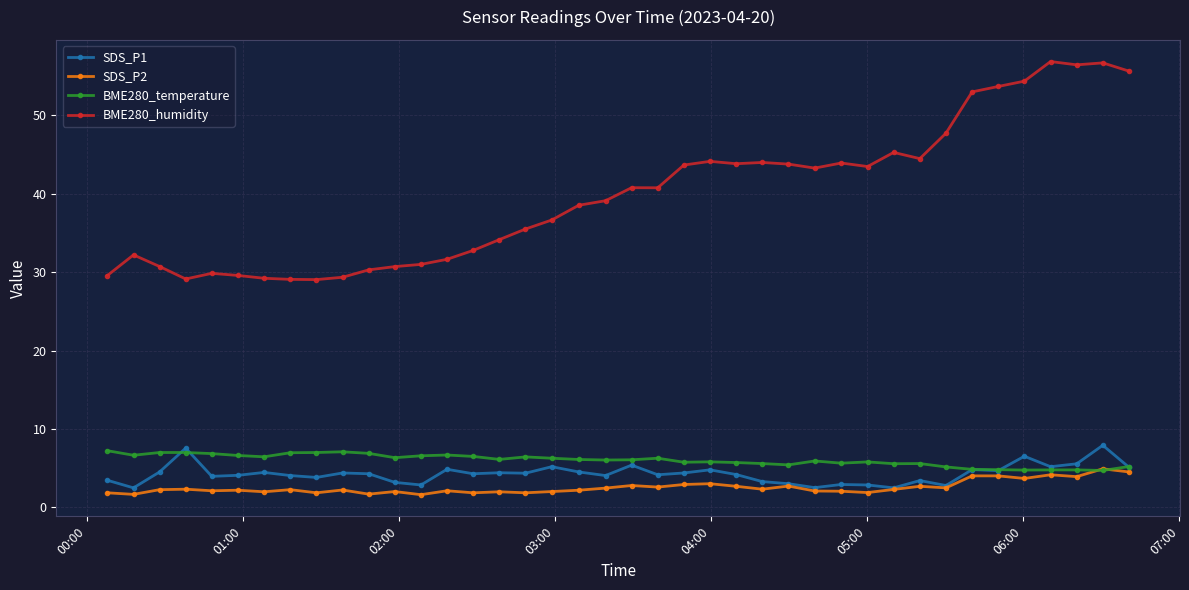

Count the number of categories in the chart.

40